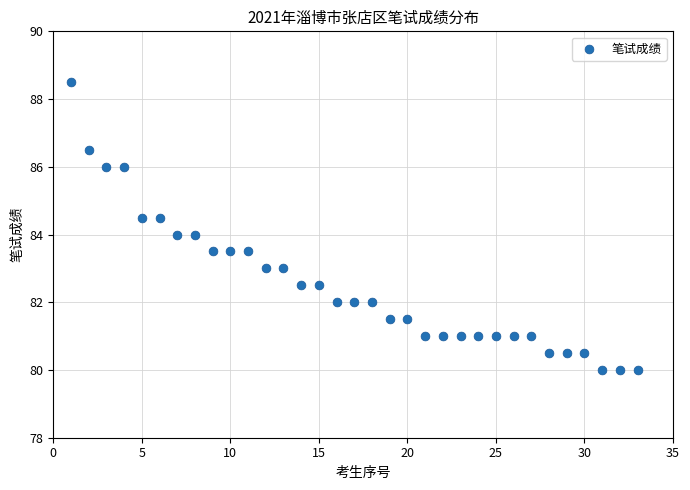

What is the range of Y values (max minus min)?

8.5